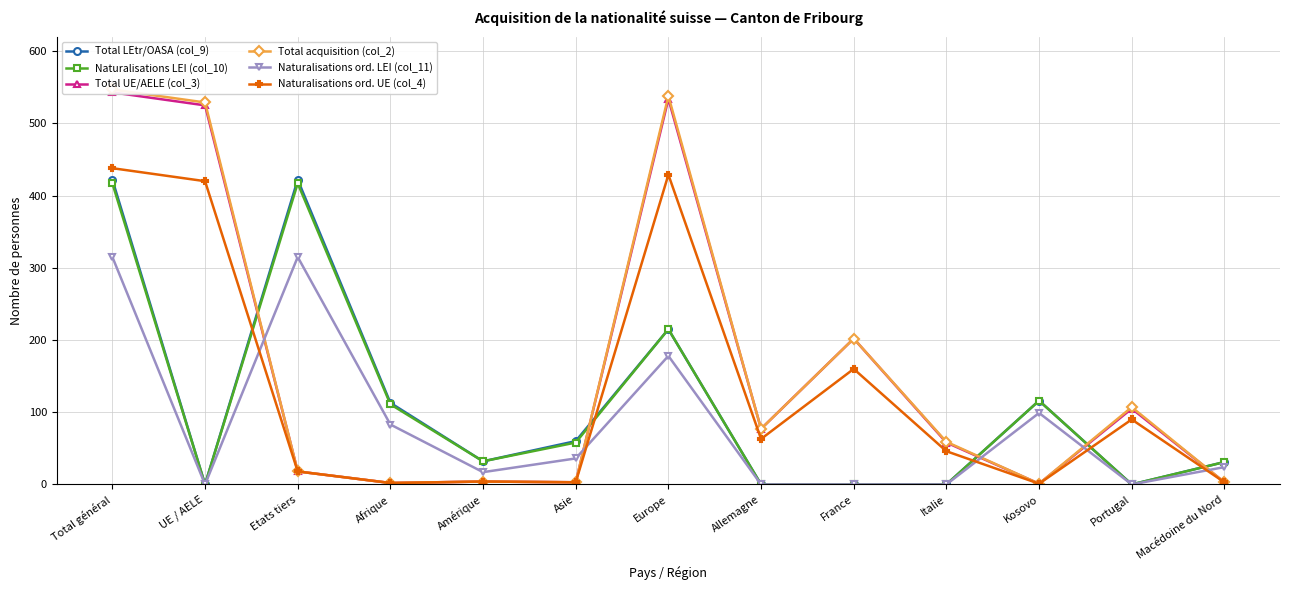

At which category does the chart reach its minimum across all series?

UE / AELE